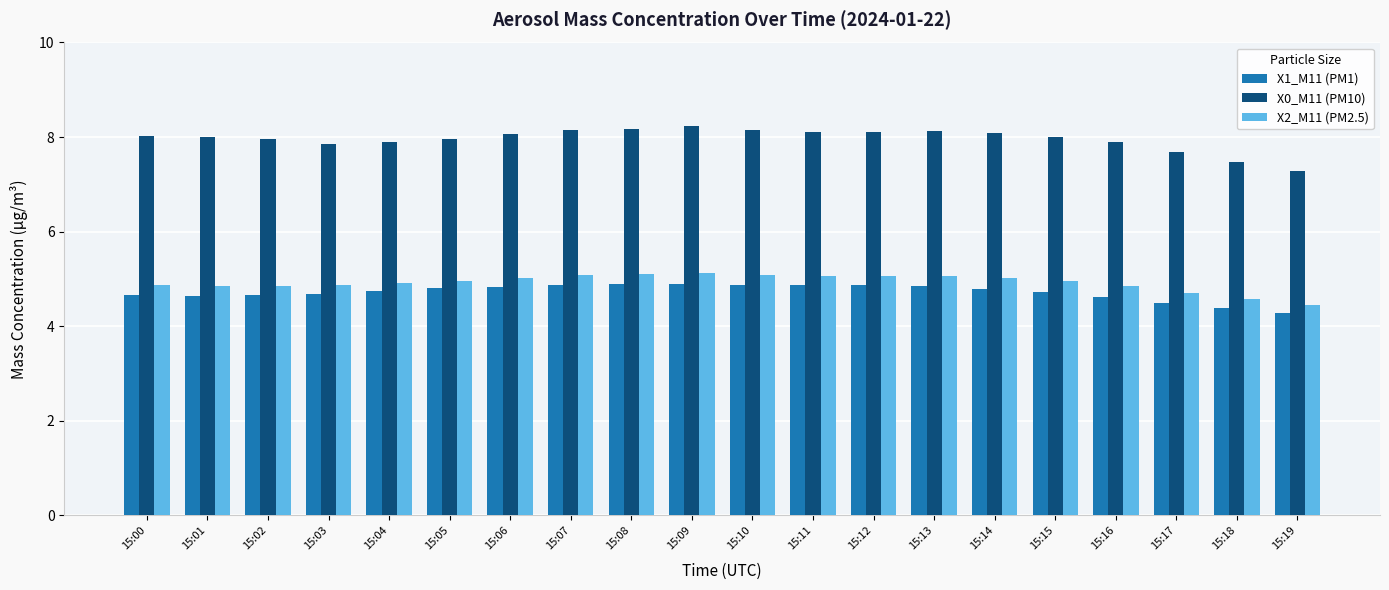

What is the minimum value for X1_M11 (PM1)?

4.3